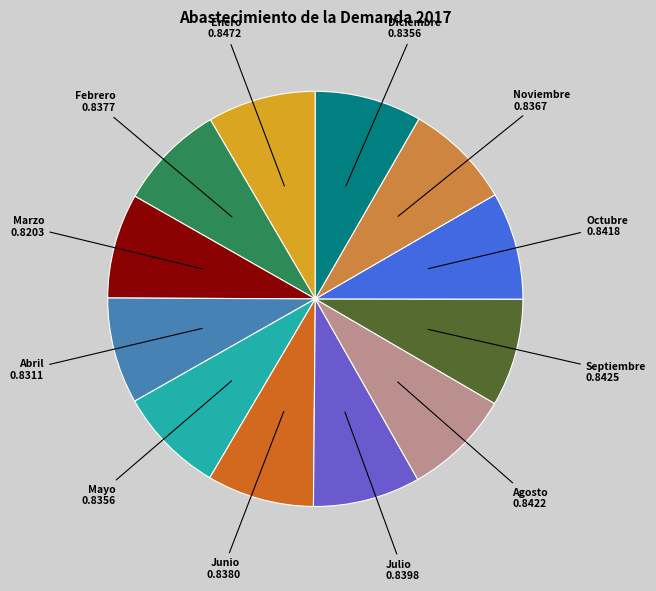

The Mayo slice represents 8% of the pie. True or false?

True